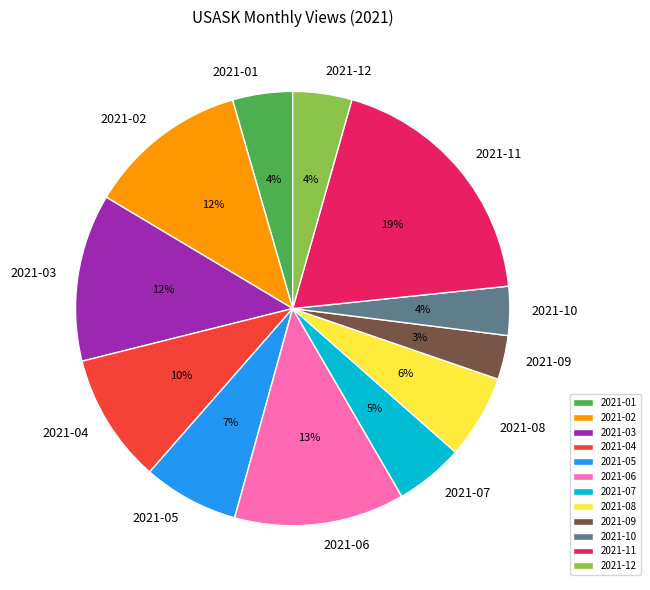

Is there a majority slice in this chart?

No